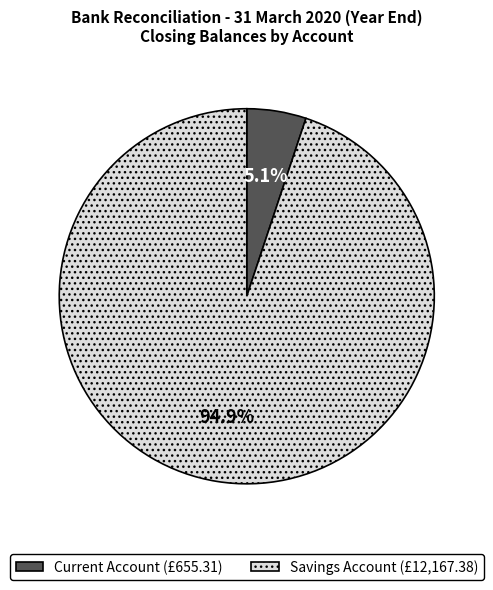

Which category has the smallest portion of the pie?

Current Account